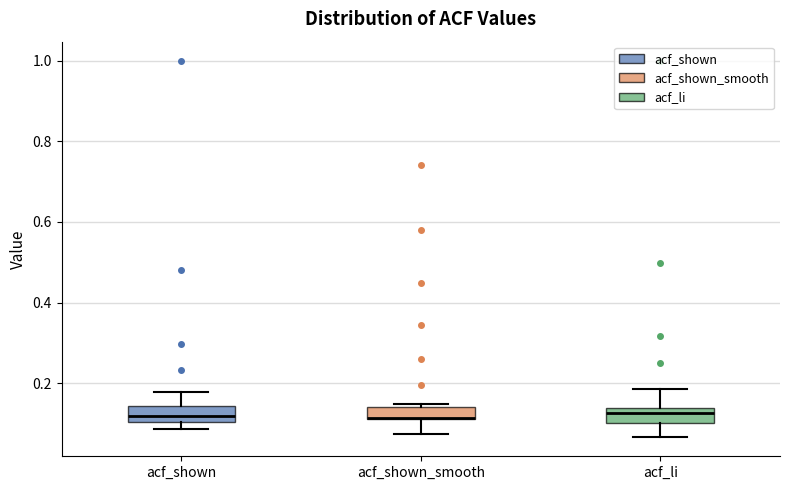

Where is the upper edge of the box for acf_shown_smooth on the y-axis? The values are not printed on the chart, so give them approximately, as read against the axis.

0.14